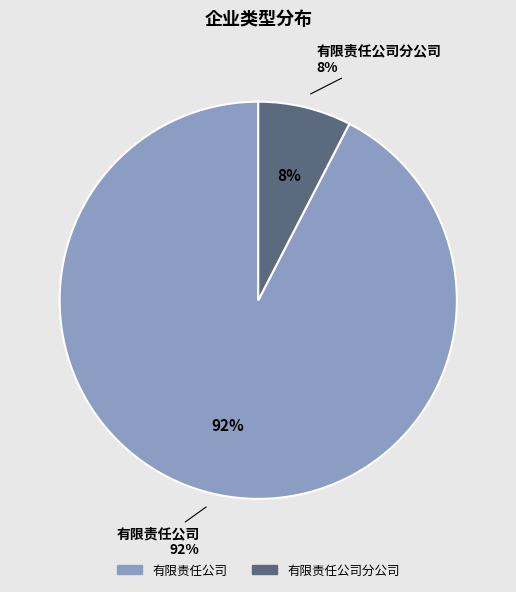

Combined, what portion of the pie is 有限责任公司 and 有限责任公司分公司?

100.0%